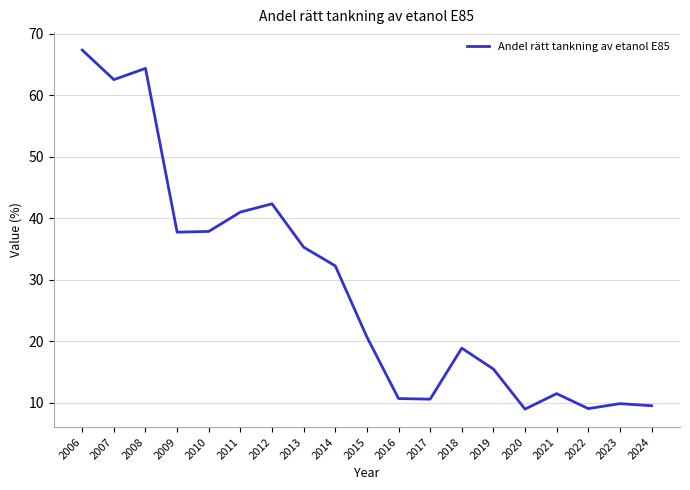

At which category does the chart reach its peak across all series?

2006